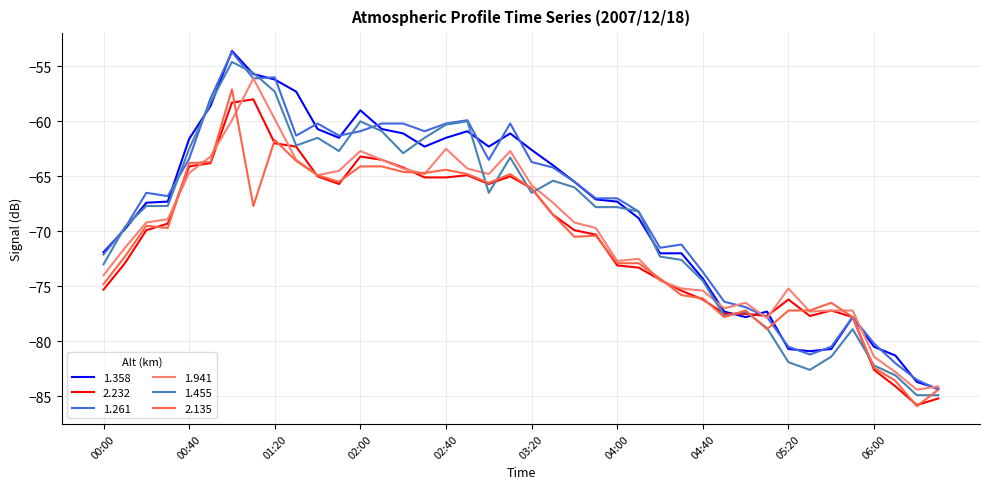

What is the highest value of the 1.358 series?

-53.6